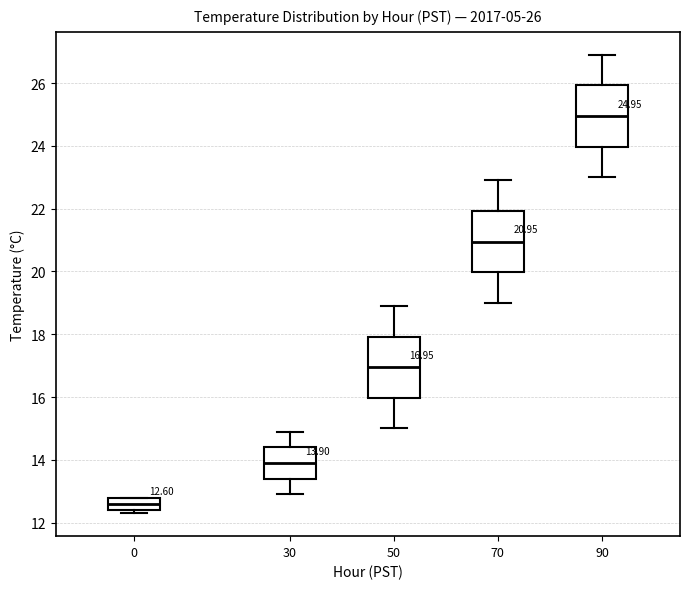

Which box has the lowest median line?

0